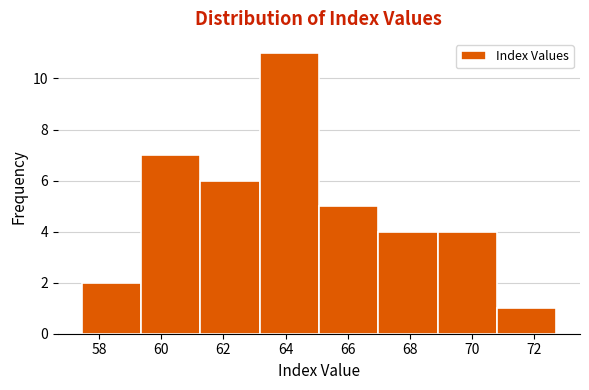

Reading left to right, list every bar in this chart as the range it spans on the x-axis followed by its height. Neither the bar edges nor the heights are printed on the chart, so give them approximately, as read against the axes.

57.4 to 59.4: 2
59.4 to 61.2: 7
61.2 to 63.2: 6
63.2 to 65.0: 11
65.0 to 67.0: 5
67.0 to 69.0: 4
69.0 to 70.8: 4
70.8 to 72.8: 1